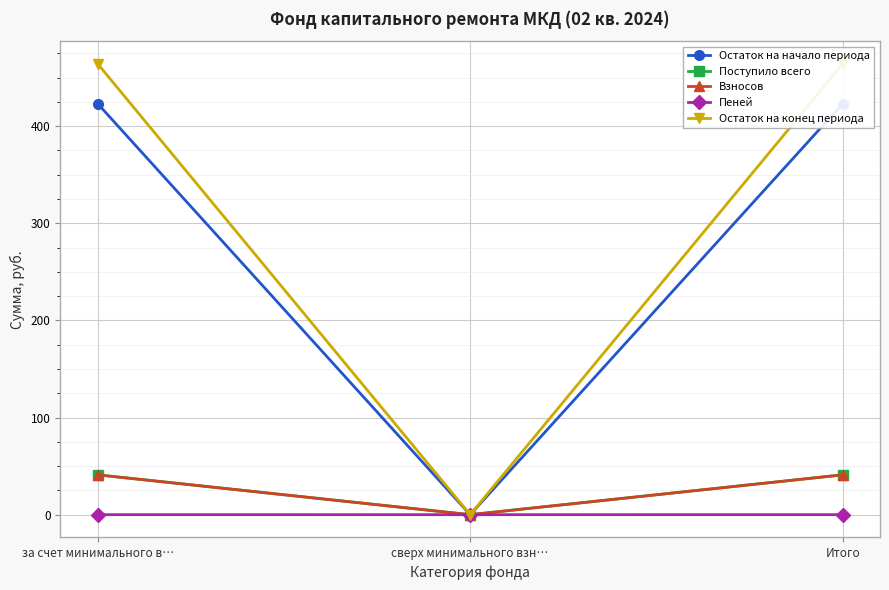

How many values in the Поступило всего series are below 41?

1